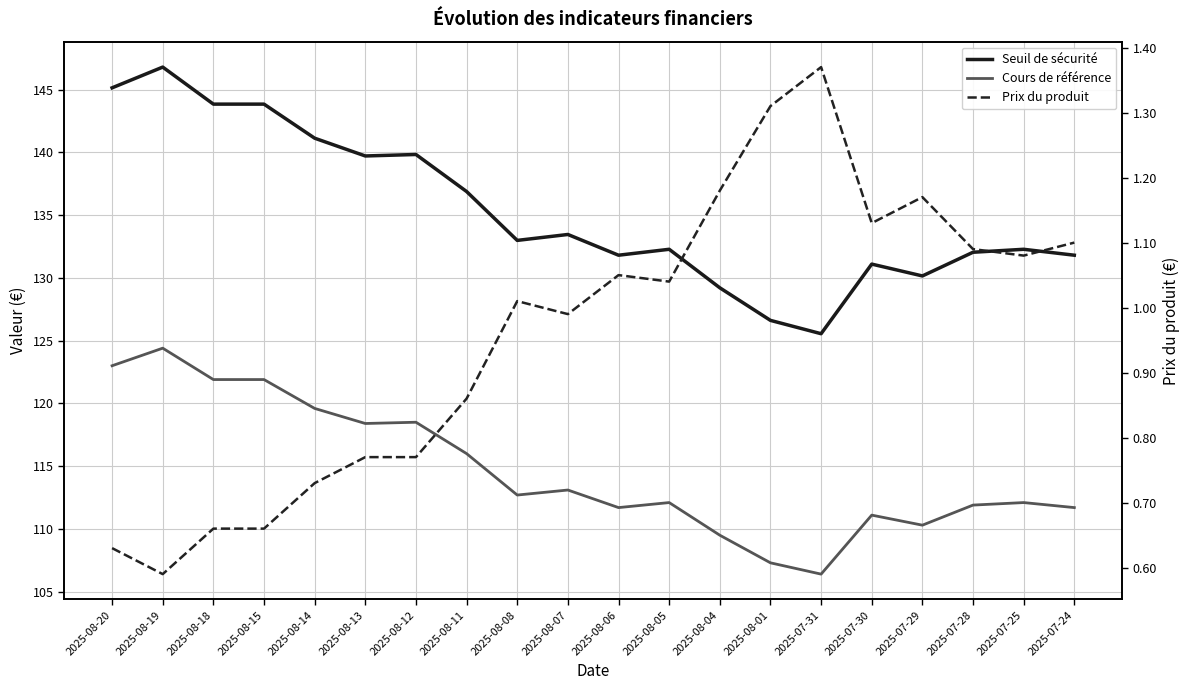

What is the label of the 10th point from the right?

2025-08-06